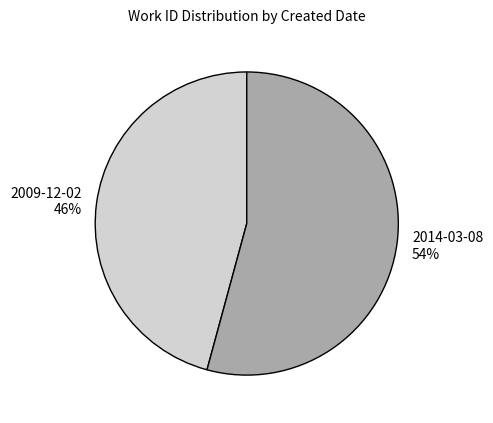

To the nearest percent, what is the average slice percentage?

50%